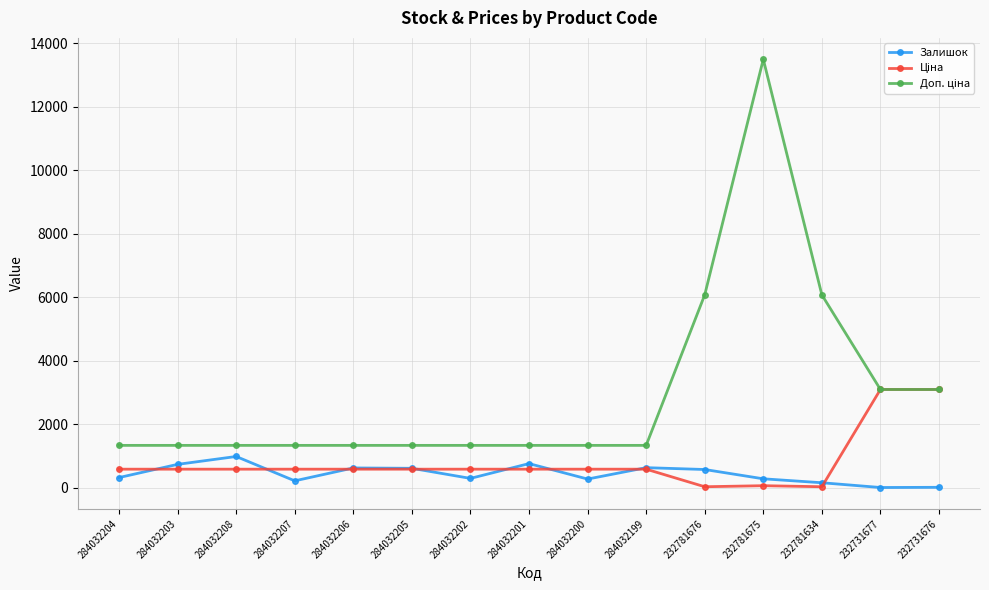

What is the total value across all series at 284032208?

2890.6